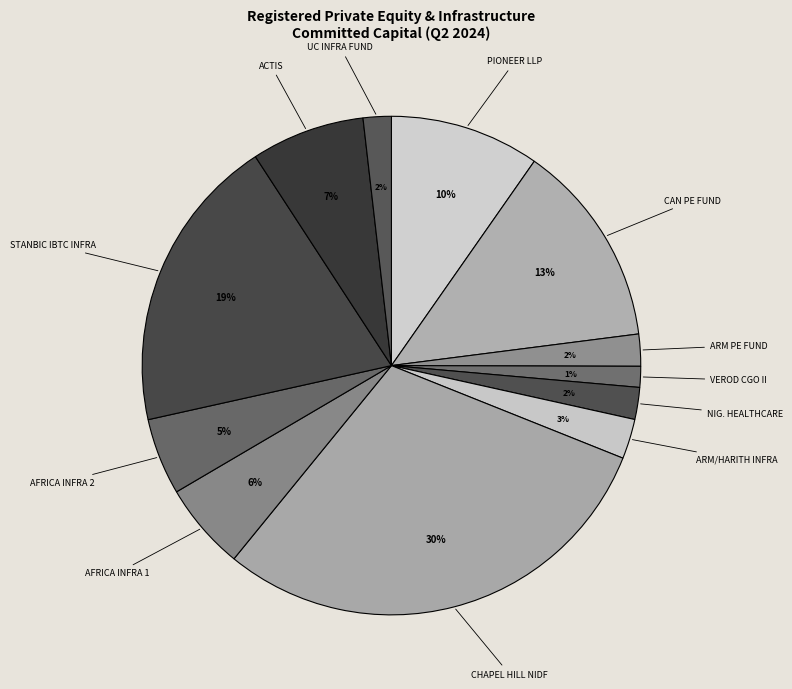

Count the number of slices in the pie.

12